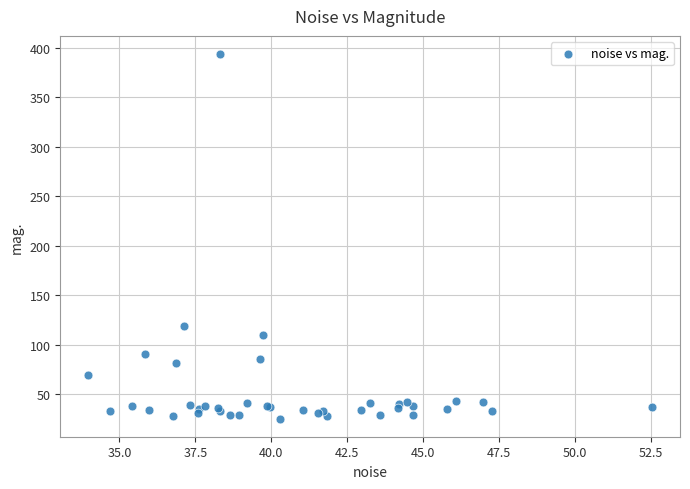

What Y value in the scatter plot is closest to 209?

119.3